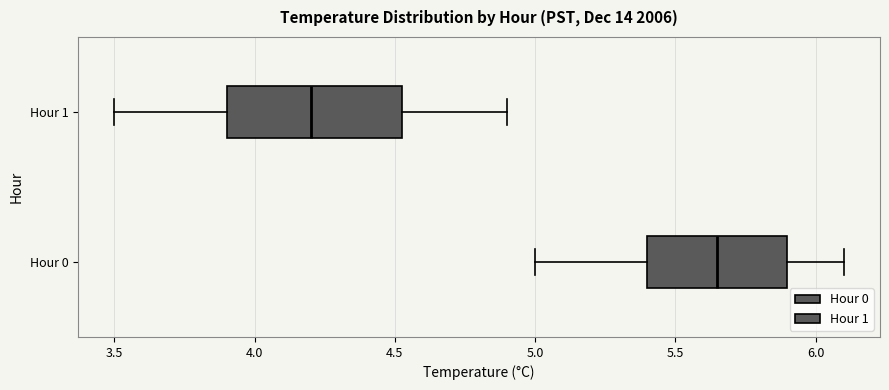

Reading bottom to top, transcribe this box plot: for each box, give where its median line is, the range the box spans, and where its two whiskers end, as read against the x-axis. The values are not printed on the chart, so give them approximately, as read against the axis.

Hour 0: median 5.65, box 5.40 to 5.90, whiskers 5.00 to 6.10
Hour 1: median 4.20, box 3.90 to 4.55, whiskers 3.50 to 4.90